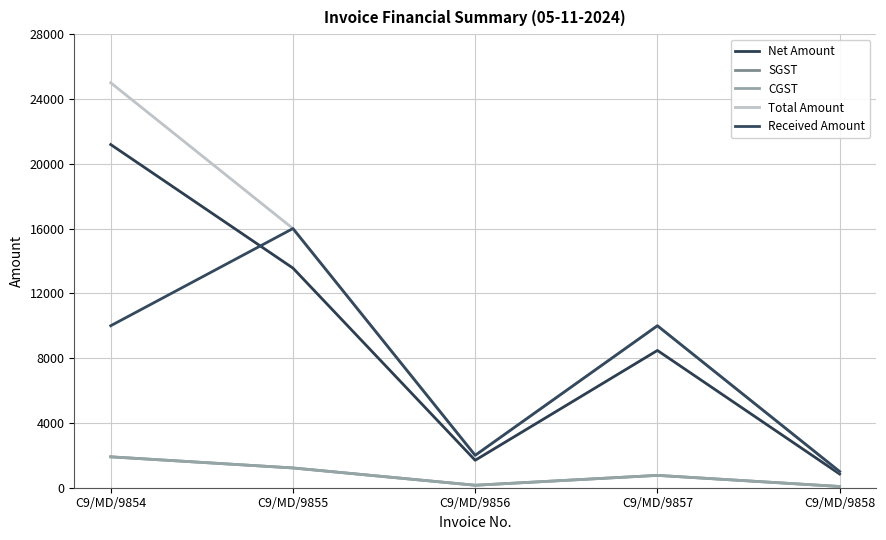

True or false: Received Amount has more than 1 interior local peaks.

True